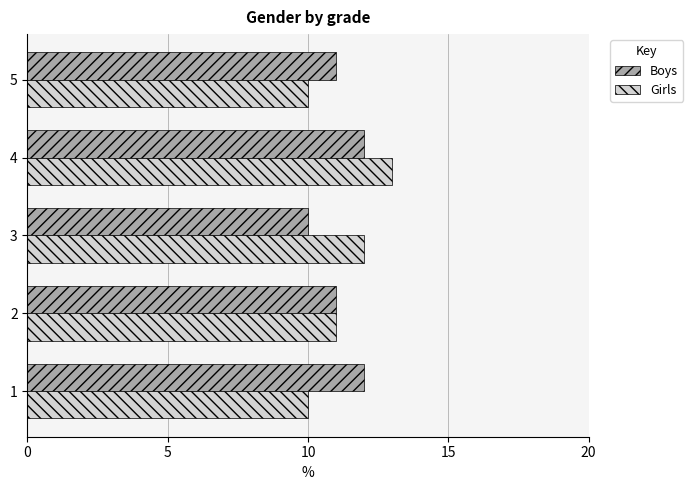

What is the sum of all Boys values?

56